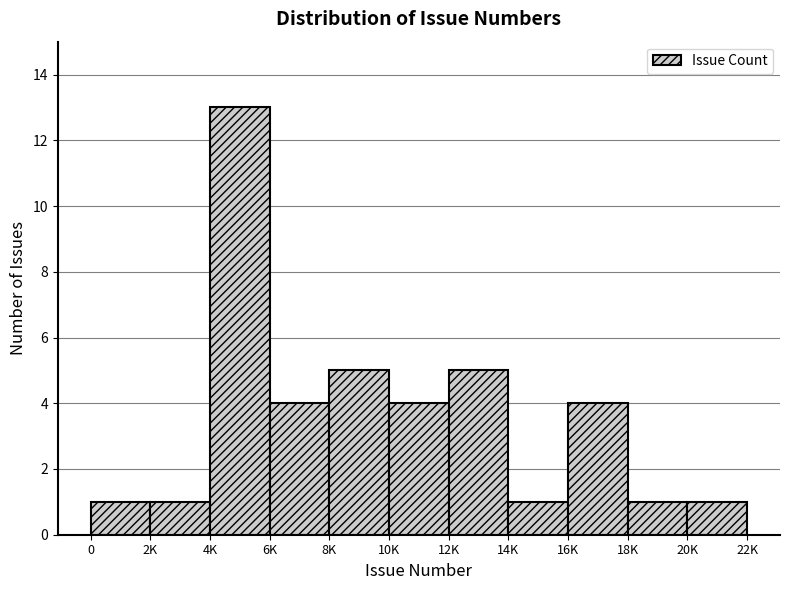

Reading left to right, what are all the values shown in this chart?

0=1	2K=1	4K=13	6K=4	8K=5	10K=4	12K=5	14K=1	16K=4	18K=1	20K=1